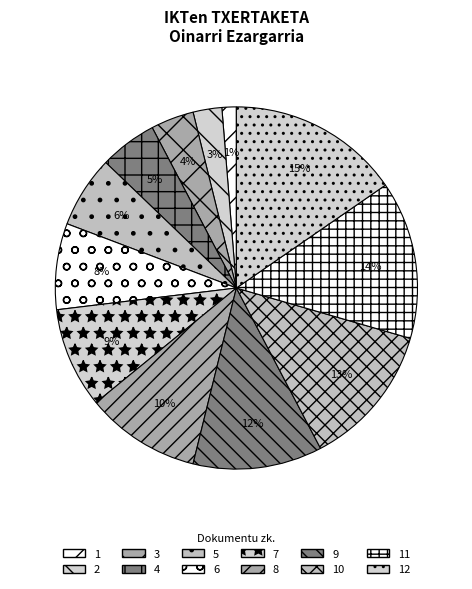

Which has a higher value, 6 or 4?

6